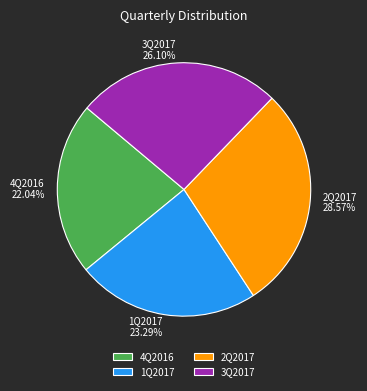

Is there any slice that represents more than half of the pie?

No